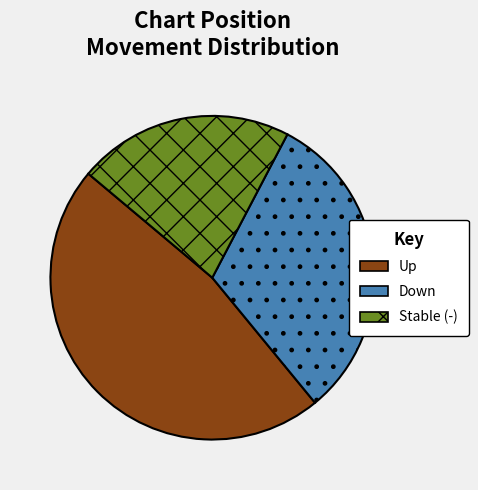

Which slice is the smallest?

Stable (-)